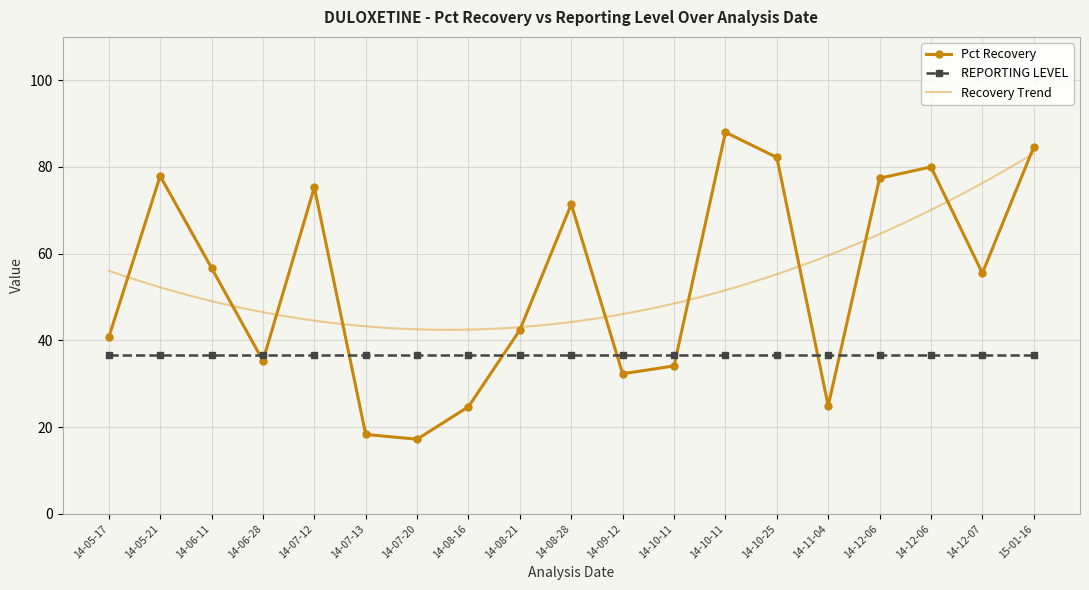

At how many categories does at least one series exceed 38?

12